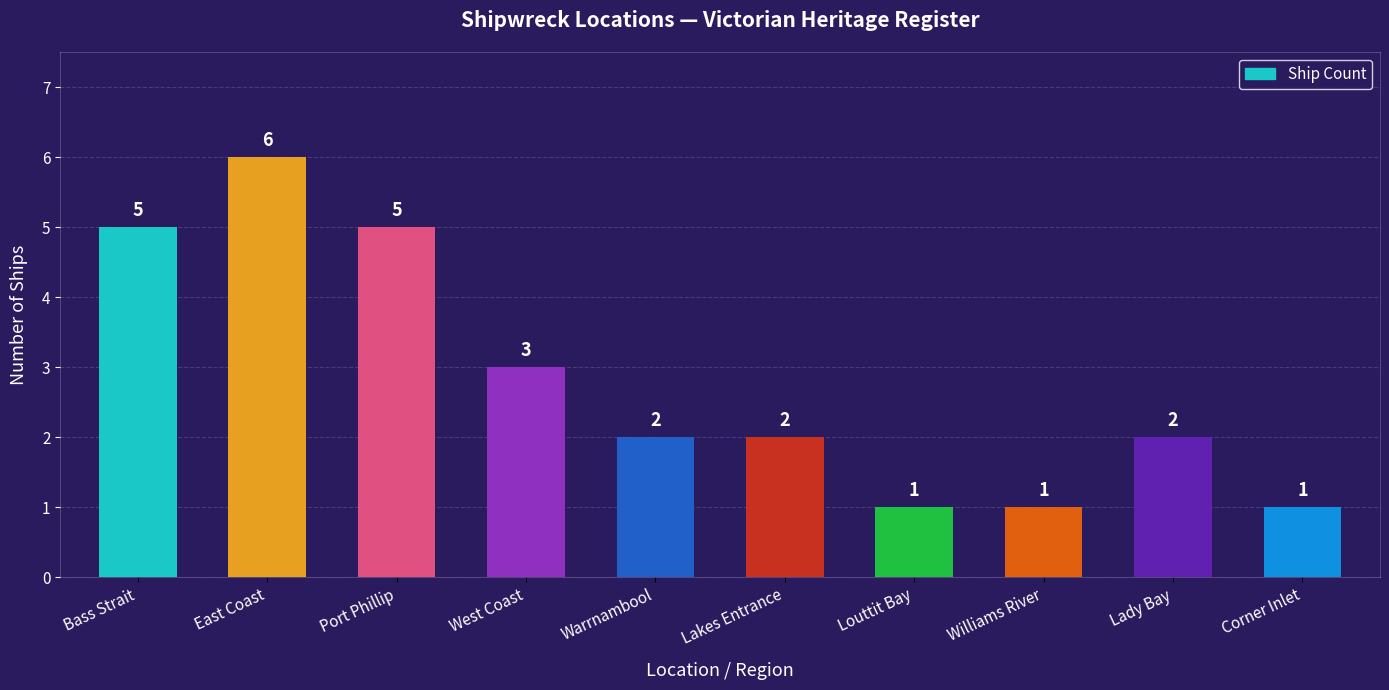

What is the value of the 8th bar from the left?

1